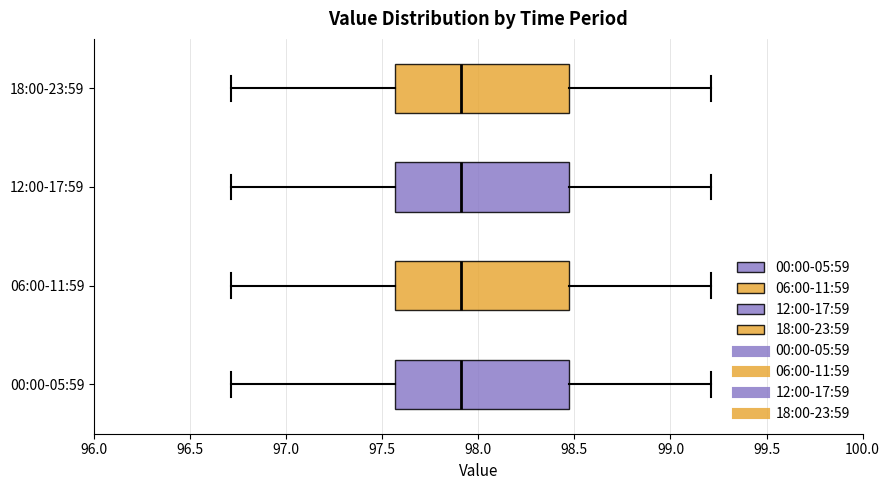

Where does the right whisker of the box for 18:00-23:59 end on the x-axis? The values are not printed on the chart, so give them approximately, as read against the axis.

99.20